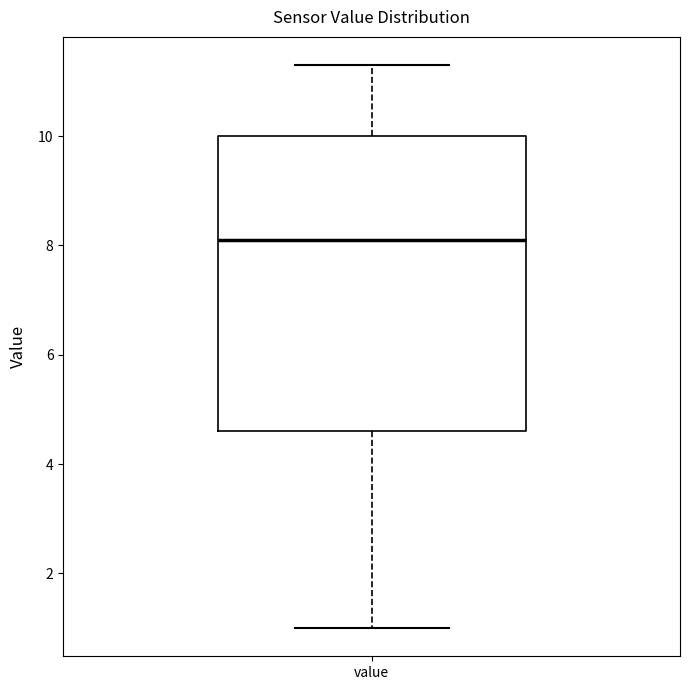

Where is the lower edge of the box for value on the y-axis? The values are not printed on the chart, so give them approximately, as read against the axis.

4.6